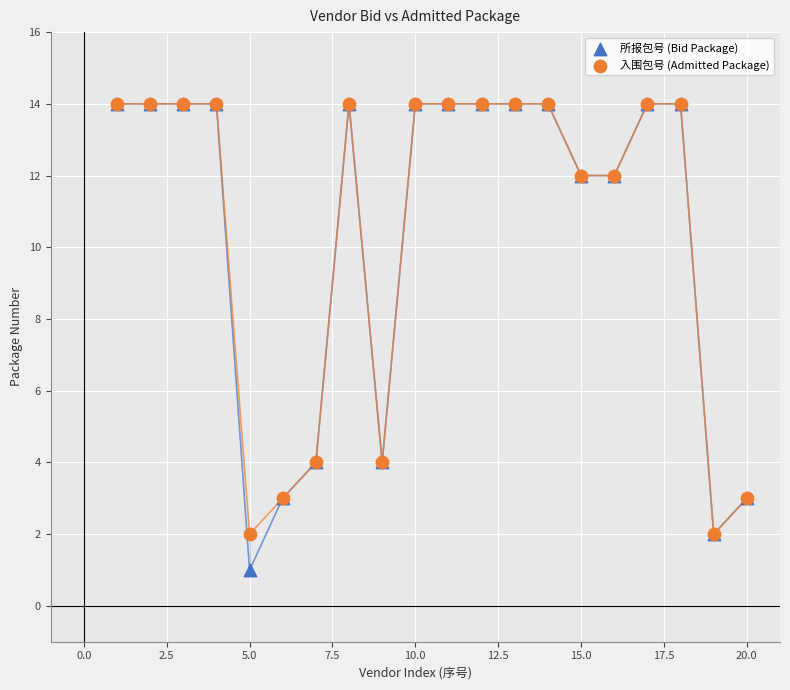

What are all the series names shown in the legend?

所报包号 (Bid Package), 入围包号 (Admitted Package)